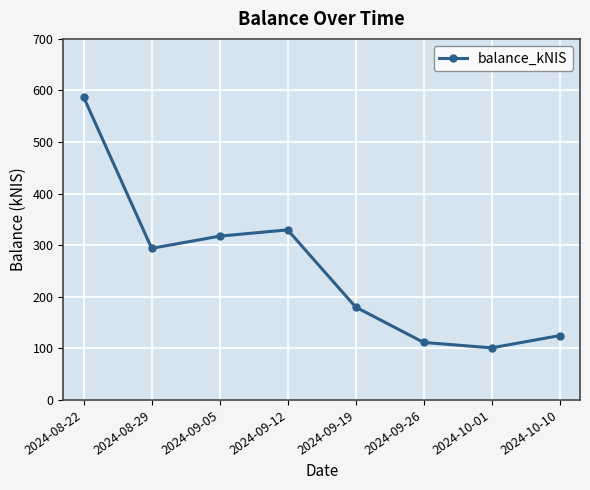

Approximately how many times larger is the value at 2024-09-19 compared to 2024-09-12?

0.5